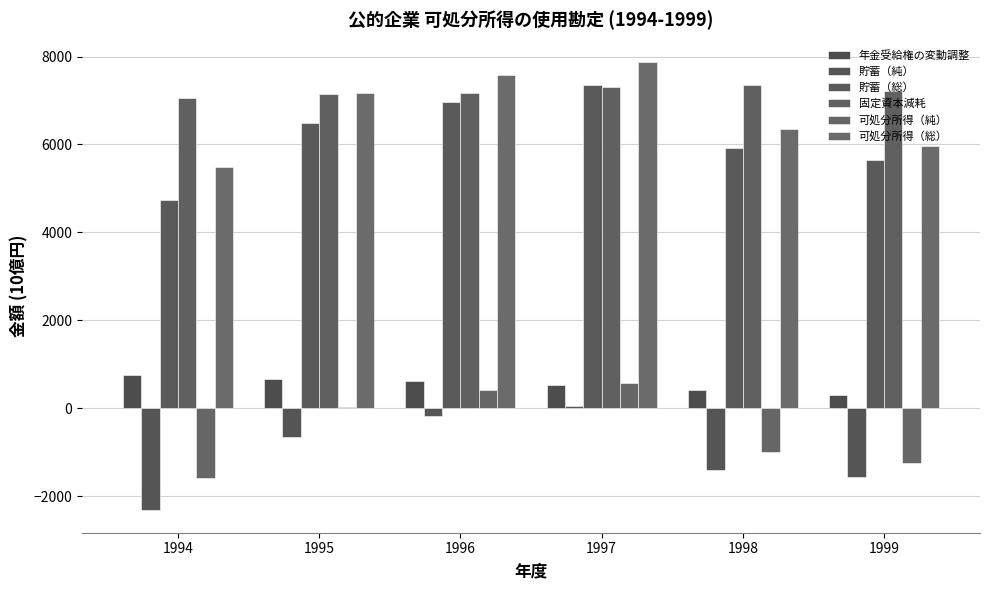

Which series has the widest spread of values?

貯蓄（総）